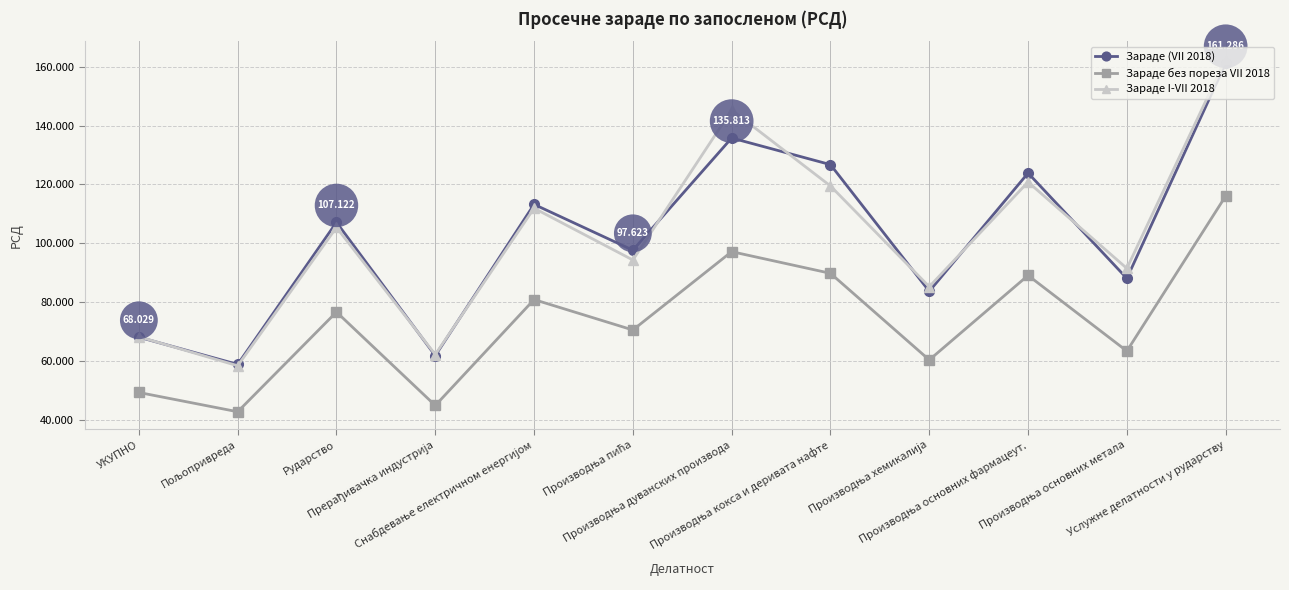

Reading left to right, list all the values displayed in this chart.

Зараде (VII 2018): УКУПНО=68029	Пољопривреда=58758	Рударство=107122	Прерађивачка индустрија=61743	Снабдевање електричном енергијом=113221	Производња пића=97623	Производња дуванских производа=135813	Производња кокса и деривата нафте=126753	Производња хемикалија=83640	Производња основних фармацеут.=123887	Производња основних метала=88029	Услужне делатности у рударству=161286
Зараде без пореза VII 2018: УКУПНО=49202	Пољопривреда=42639	Рударство=76592	Прерађивачка индустрија=44769	Снабдевање електричном енергијом=80821	Производња пића=70467	Производња дуванских производа=97130	Производња кокса и деривата нафте=89756	Производња хемикалија=60279	Производња основних фармацеут.=89048	Производња основних метала=63296	Услужне делатности у рударству=116061
Зараде I-VII 2018: УКУПНО=68176	Пољопривреда=58290	Рударство=105379	Прерађивачка индустрија=62119	Снабдевање електричном енергијом=111917	Производња пића=94289	Производња дуванских производа=145338	Производња кокса и деривата нафте=119485	Производња хемикалија=85205	Производња основних фармацеут.=120827	Производња основних метала=91438	Услужне делатности у рударству=162763